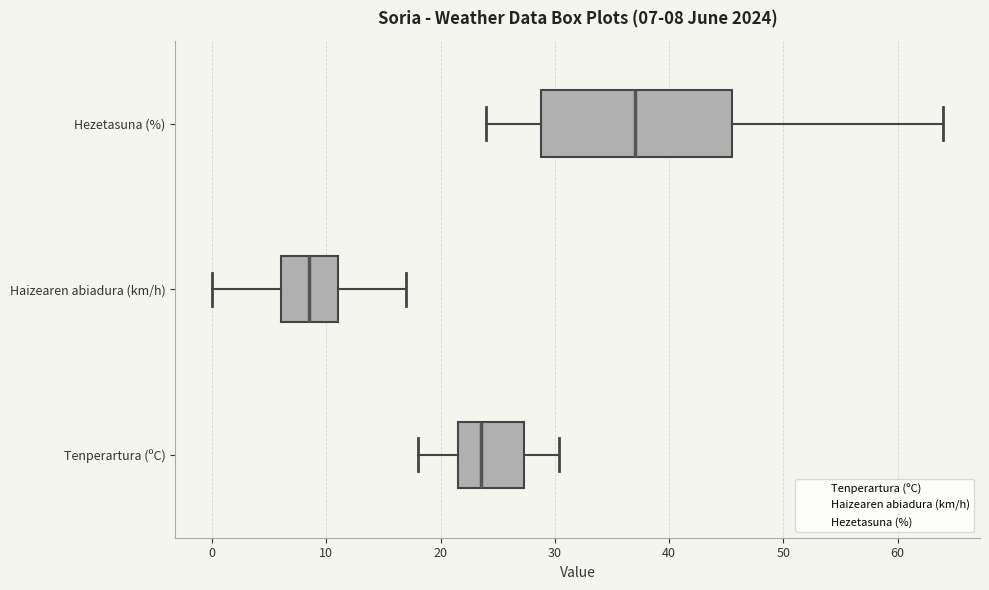

Which box has the furthest to the right median line?

Hezetasuna (%)